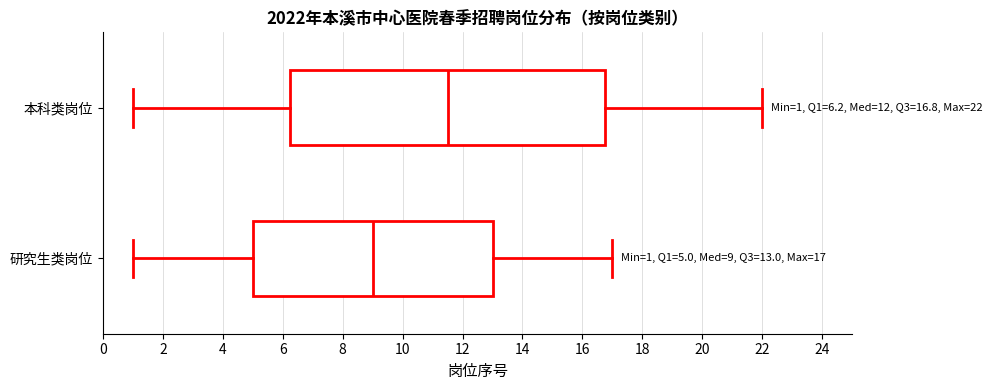

Which box is the widest, from its left edge to its right edge?

本科类岗位